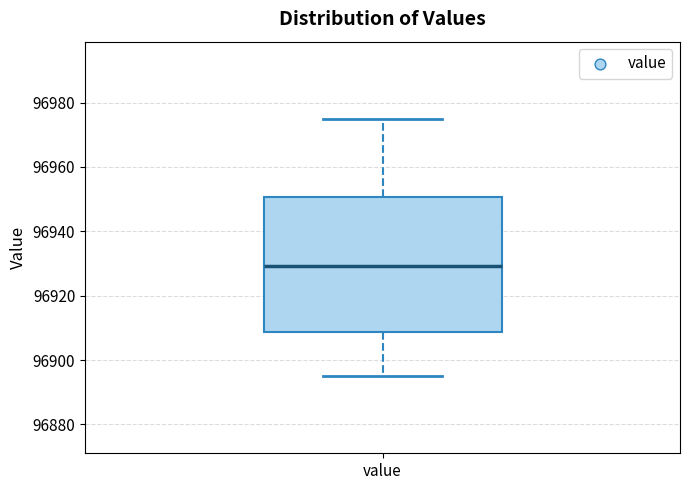

Read this box plot against the y-axis: the position of the median line, the range covered by the box, and the ends of both whiskers. The values are not printed on the chart, so give them approximately, as read against the axis.

median 96930, box 96908 to 96950, whiskers 96896 to 96974